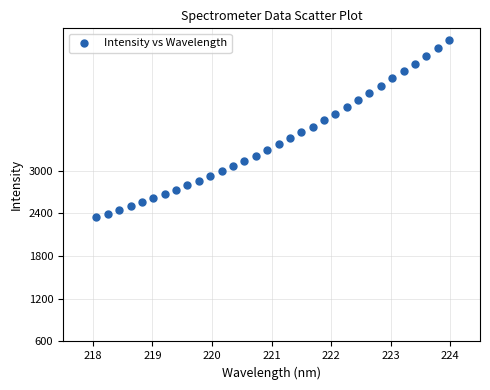

What is the range of Y values (max minus min)?

2495.4